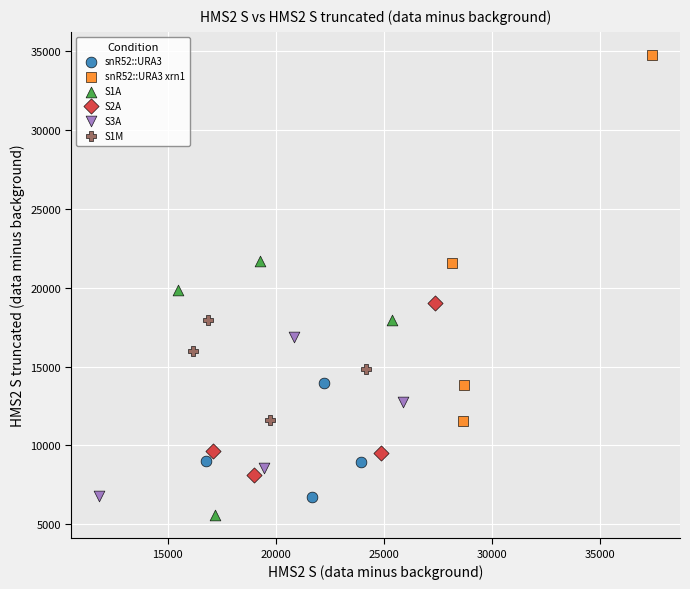

Which series contains the lowest Y value?

S1A